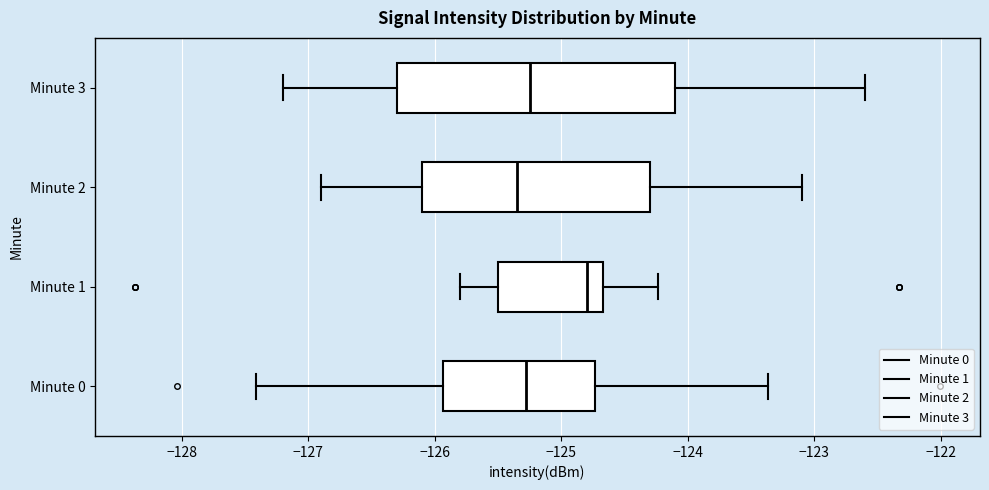

Which box has the furthest to the right median line?

Minute 1